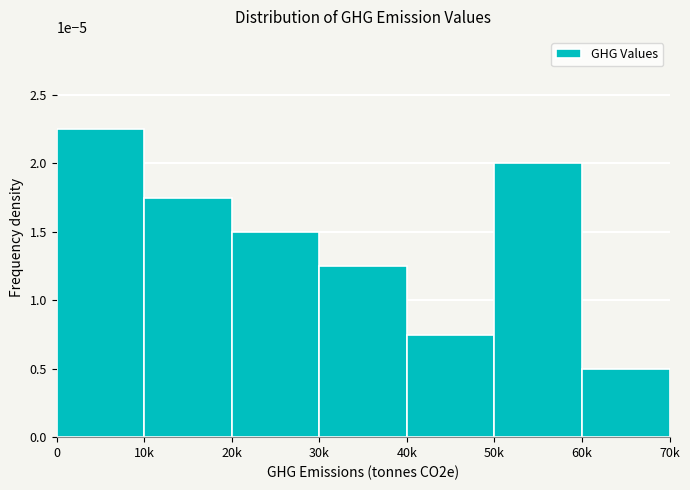

How many values are between 0 and 1?

7